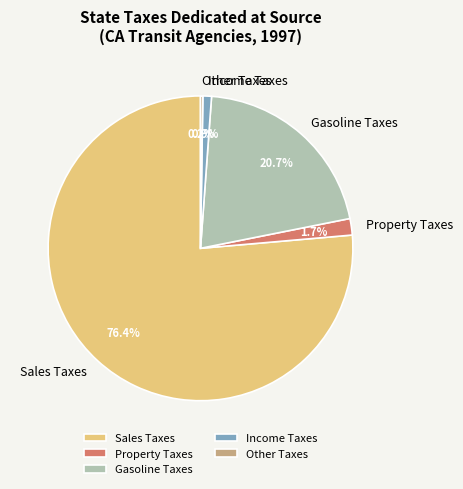

Is there a majority slice in this chart?

Yes